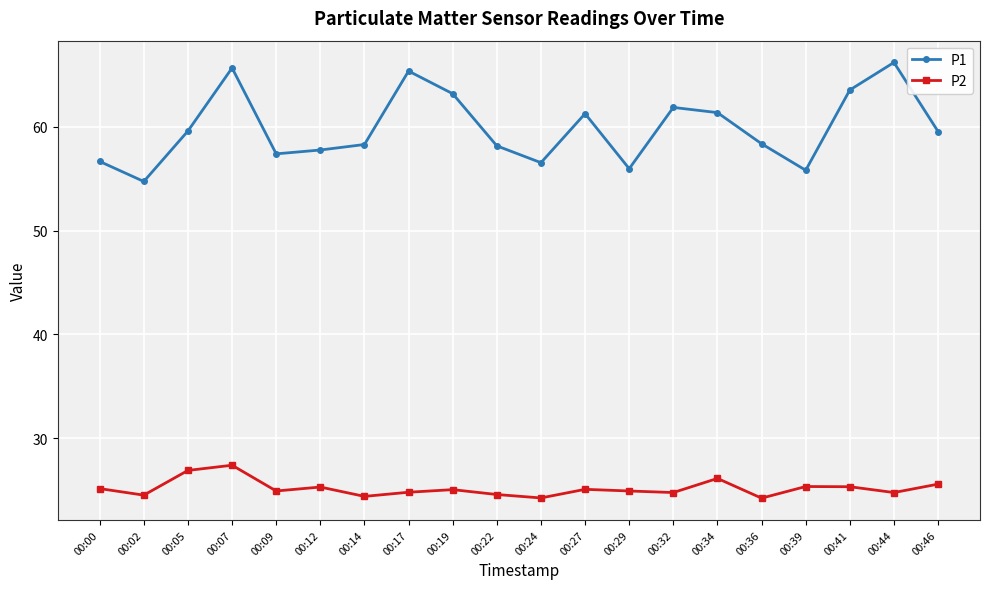

Which series has the largest range (max minus min)?

P1